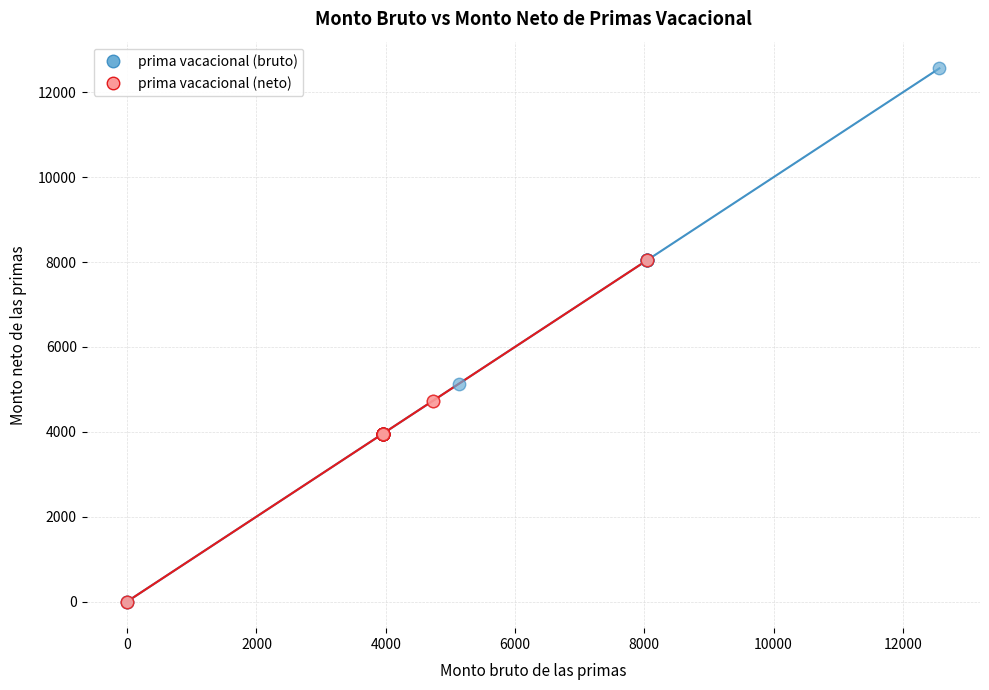

Which series has the largest Y range (max minus min)?

prima vacacional (bruto)